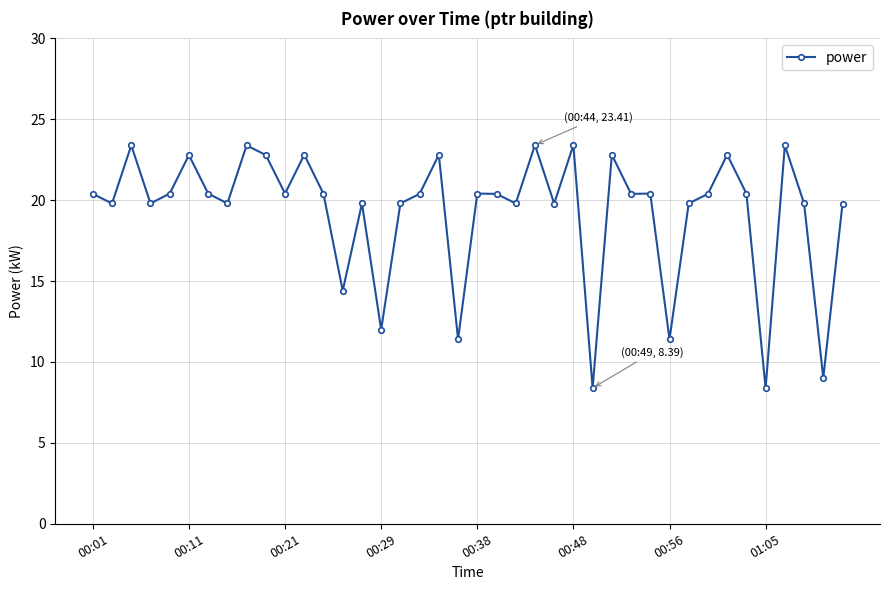

What is the smallest value displayed?

8.4